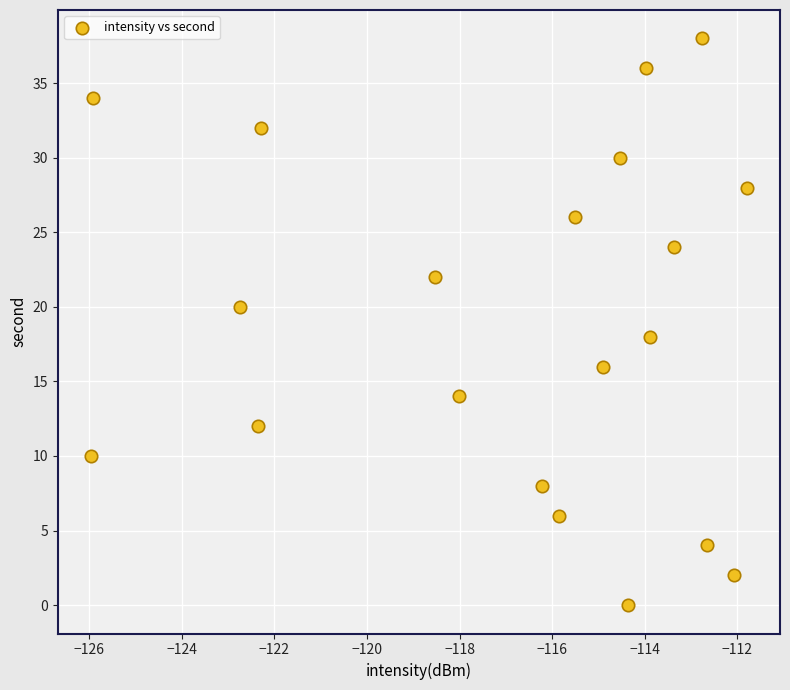

What is the range of Y values (max minus min)?

38